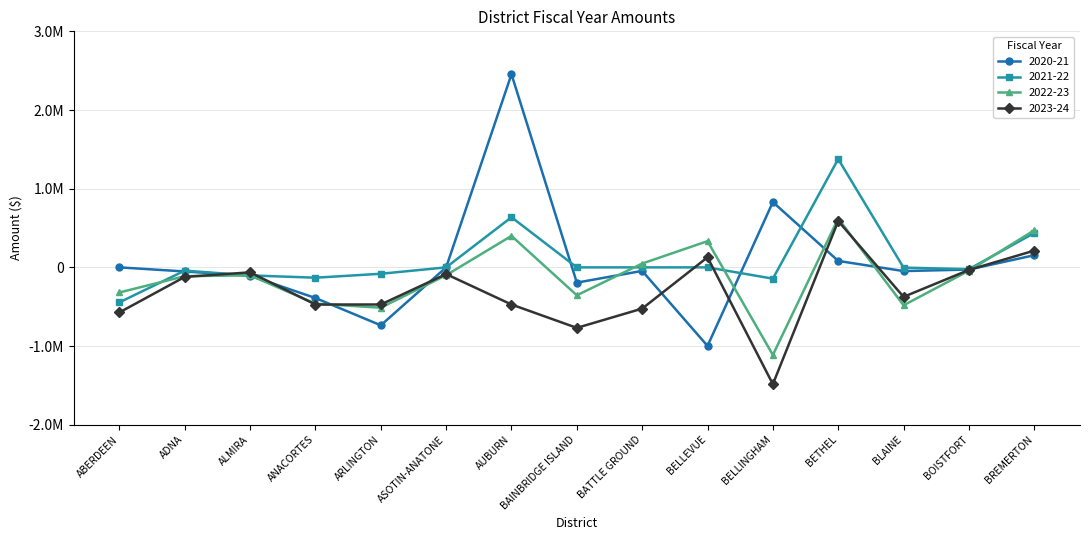

Does the chart display data point markers on the line(s)?

Yes